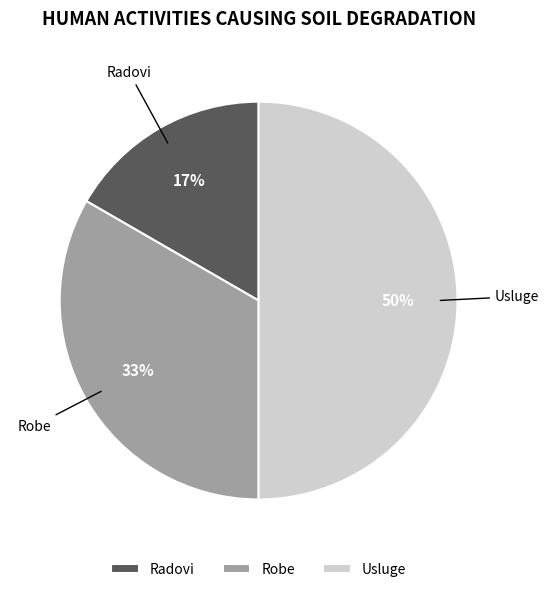

Which slice is the smallest?

Radovi